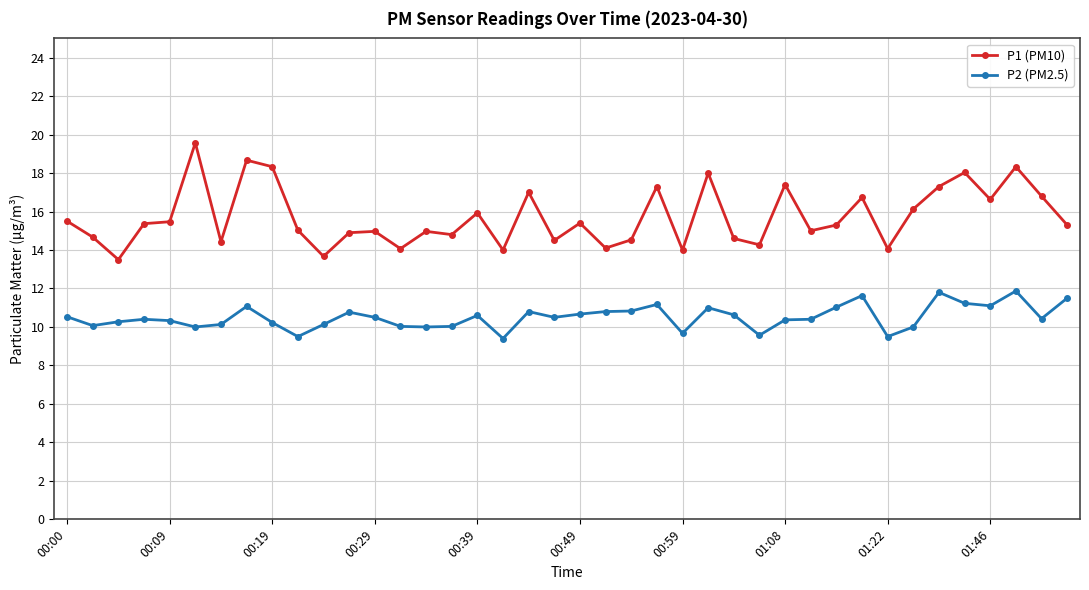

List the series in order of their peak value, lowest first.

P2 (PM2.5), P1 (PM10)